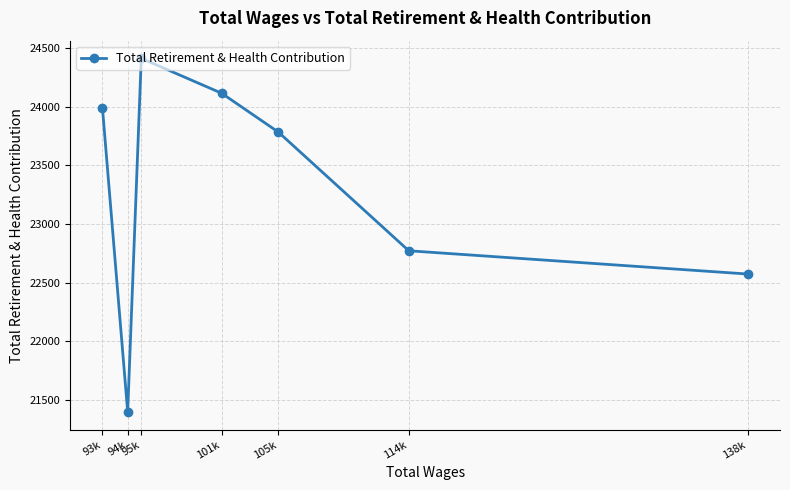

What is the maximum value shown in the chart?

24410